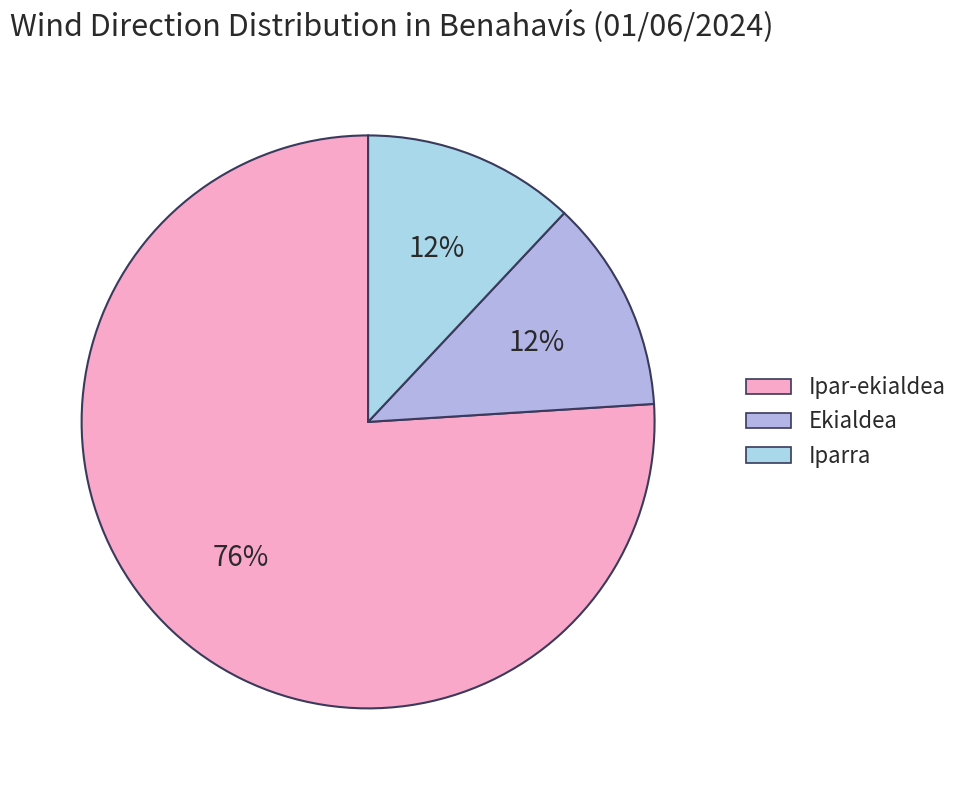

Combined, do Ipar-ekialdea and Iparra account for over 50%?

Yes